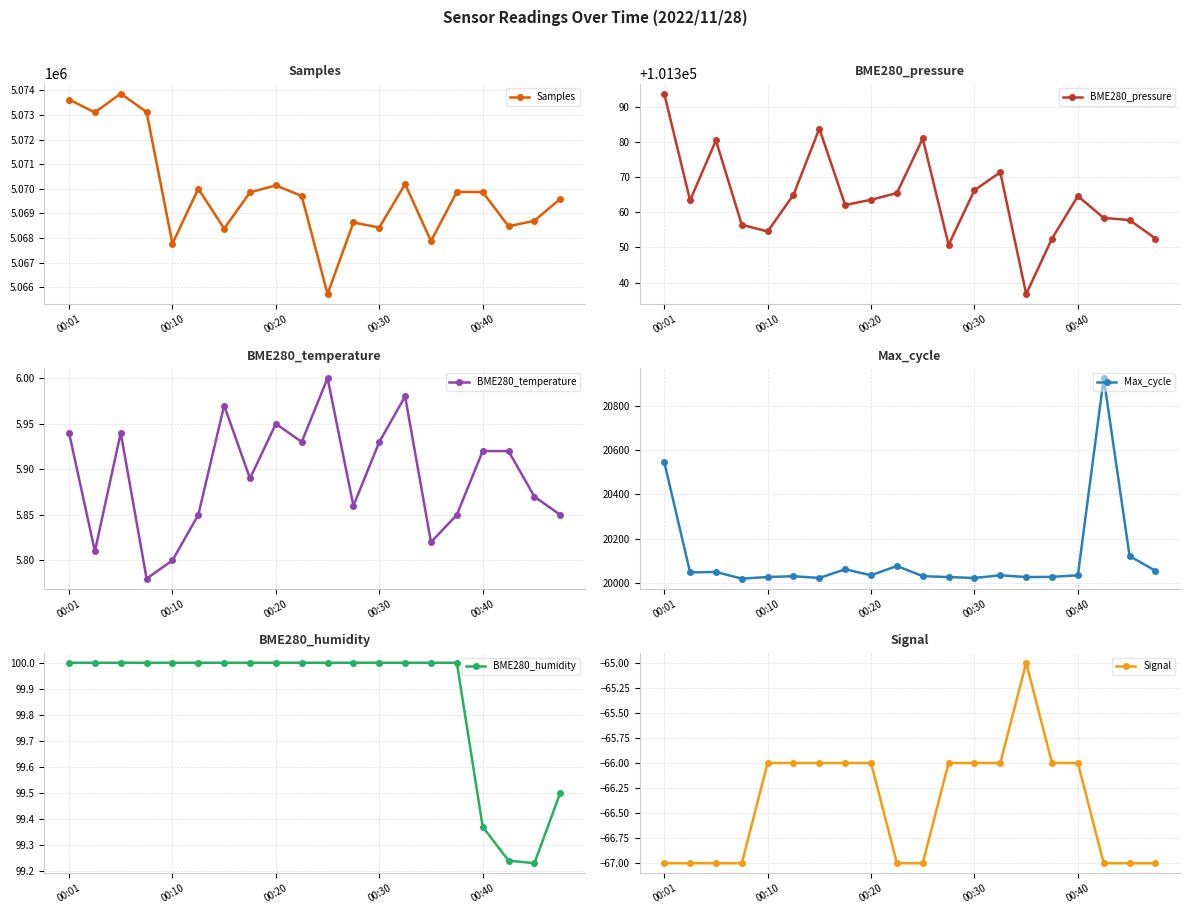

Which series has the largest range (max minus min)?

Samples